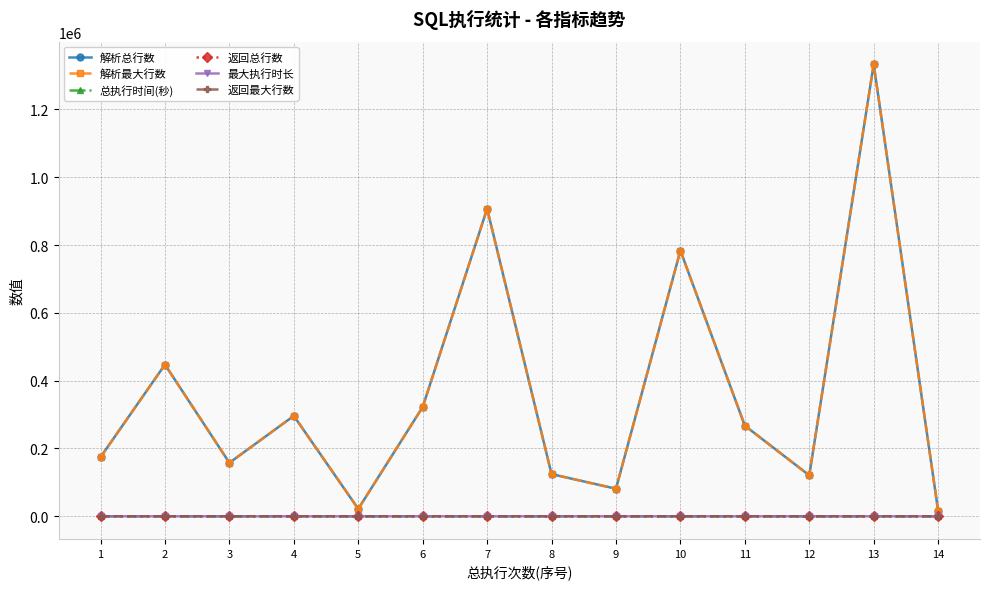

Is this an area chart (filled region under the line)?

No